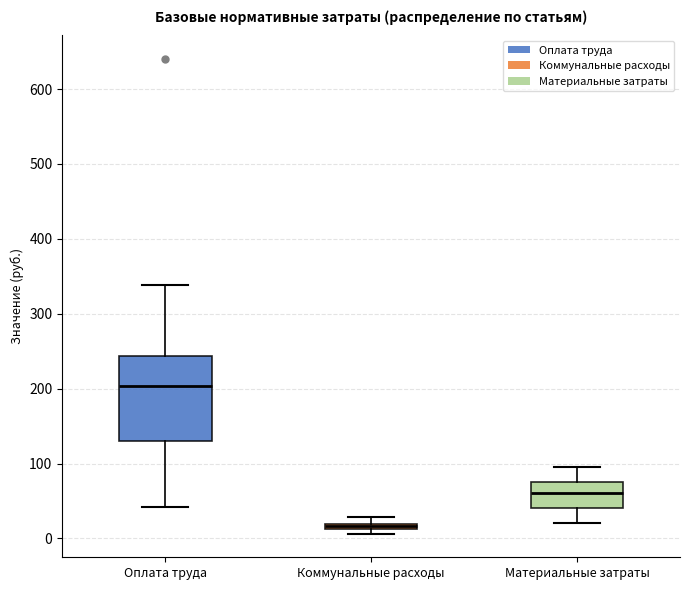

Where is the upper edge of the box for Материальные затраты on the y-axis? The values are not printed on the chart, so give them approximately, as read against the axis.

80